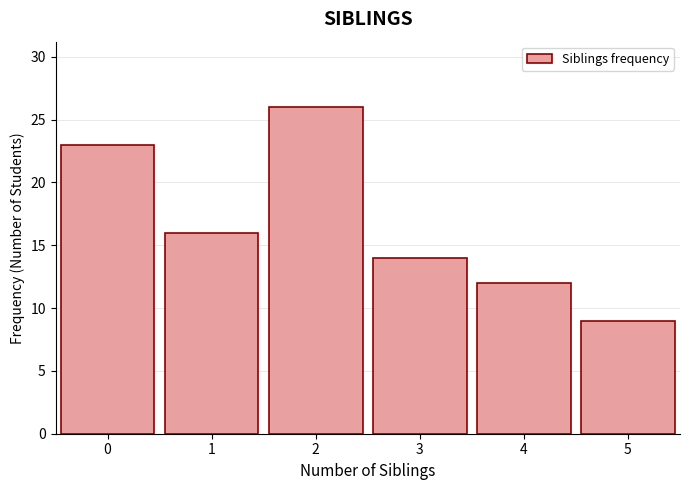

Reading left to right, transcribe all the data shown in this chart.

23	16	26	14	12	9